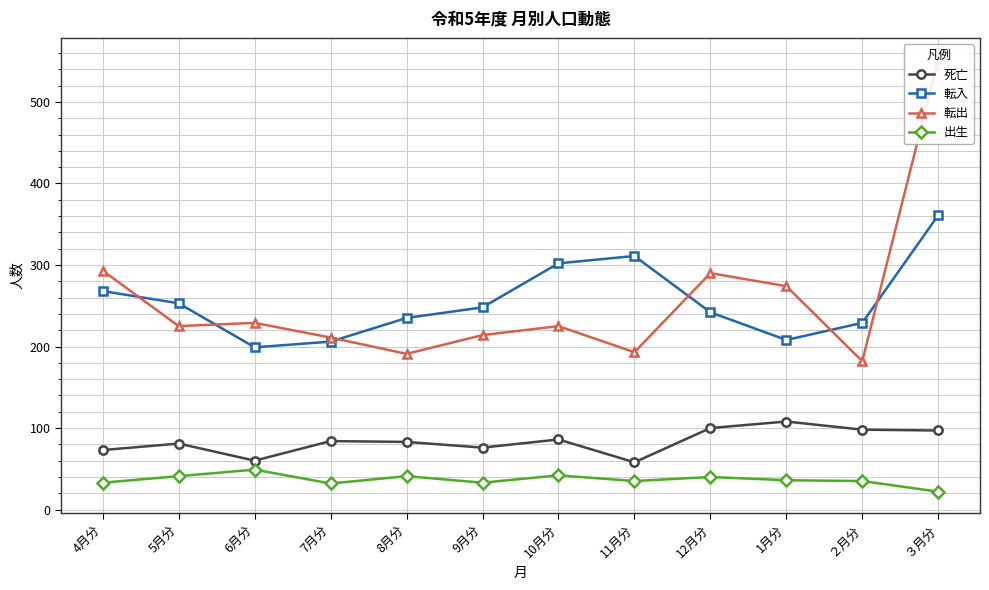

True or false: 出生 has a value of 32 at 7月分.

True